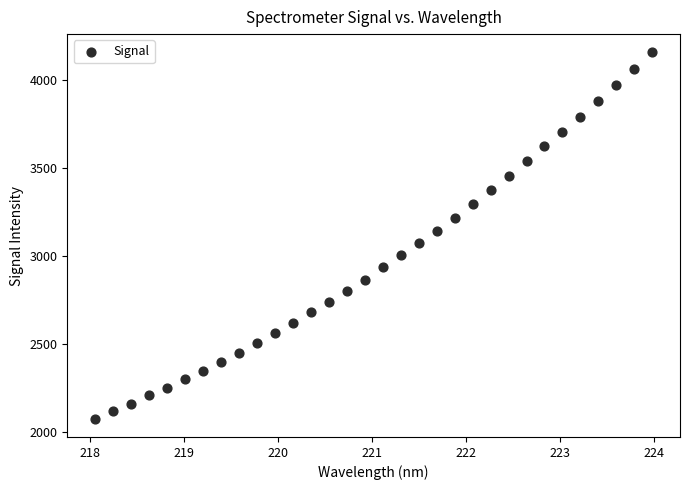

What is the range of Y values (max minus min)?

2084.5